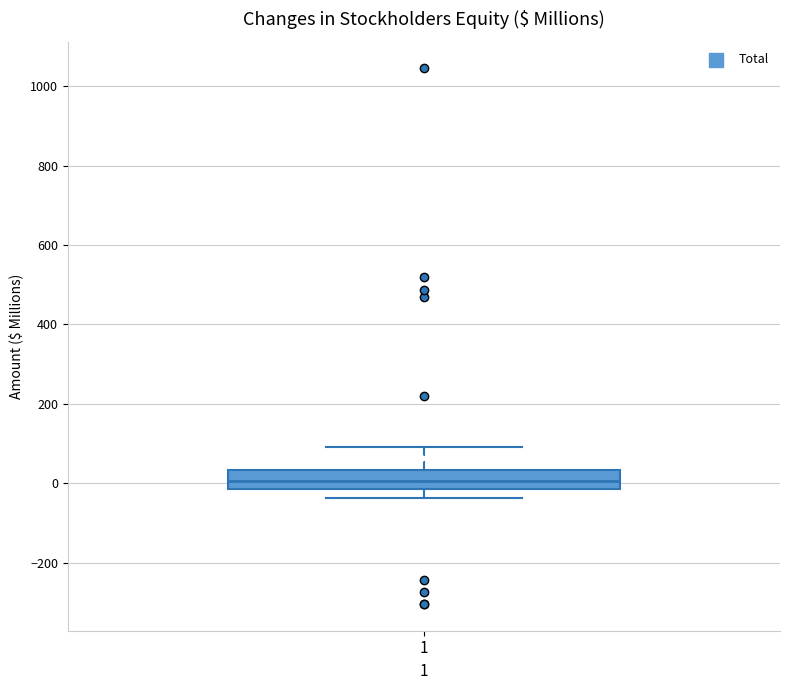

Where does the lower whisker of the box at x = 1 end on the y-axis? The values are not printed on the chart, so give them approximately, as read against the axis.

-40